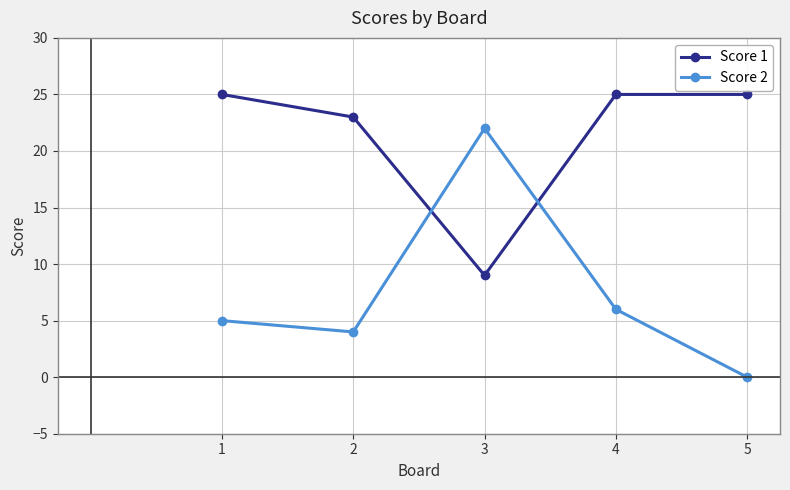

Is this an area chart (filled region under the line)?

No